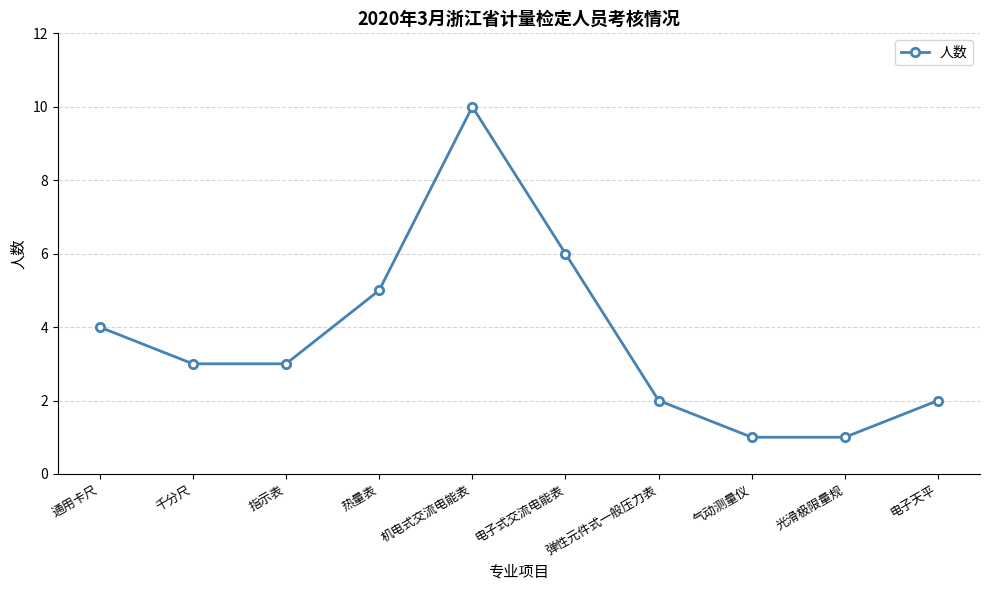

What is the sum of all values?

37